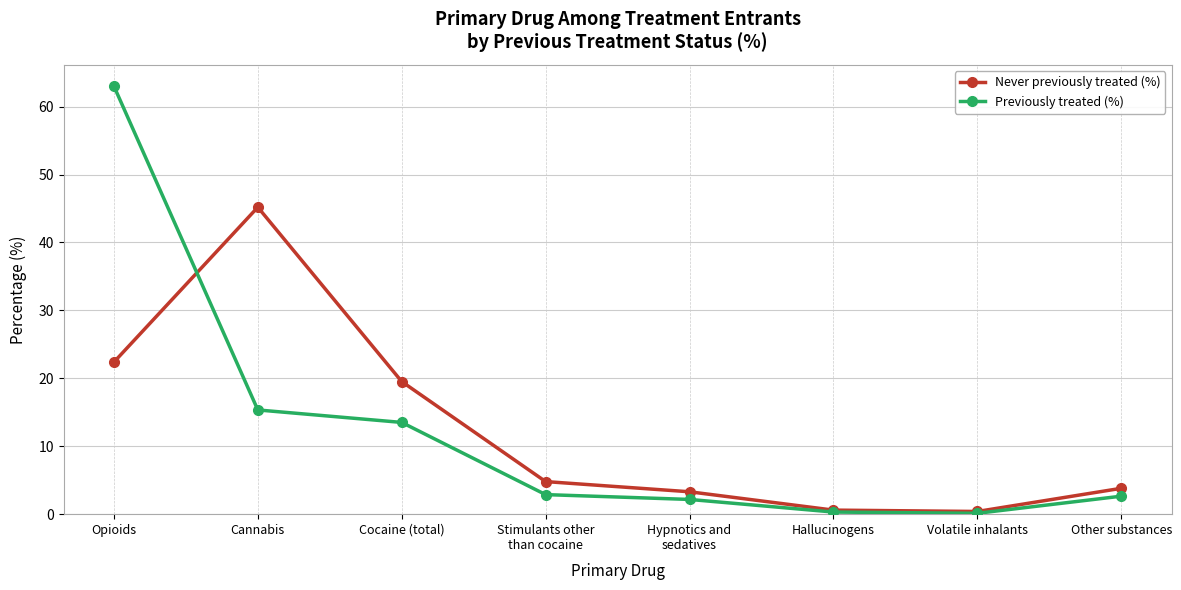

What is the total value across all series at Other substances?

6.5